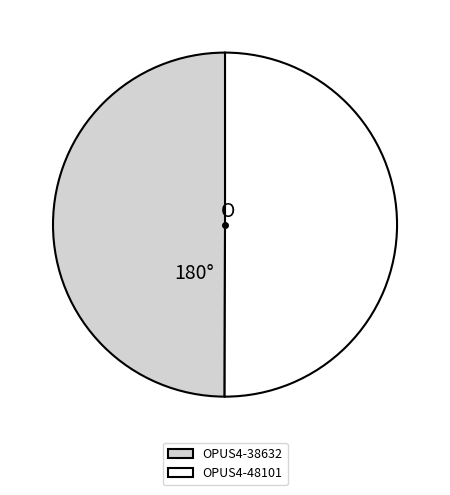

Is the sum of OPUS4-48101 and OPUS4-38632 greater than half?

Yes